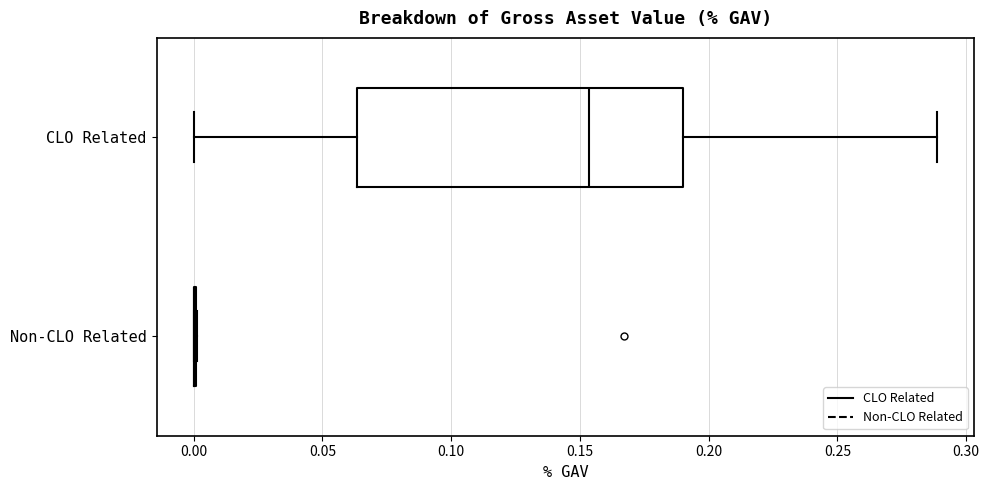

Which box is the widest, from its left edge to its right edge?

CLO Related